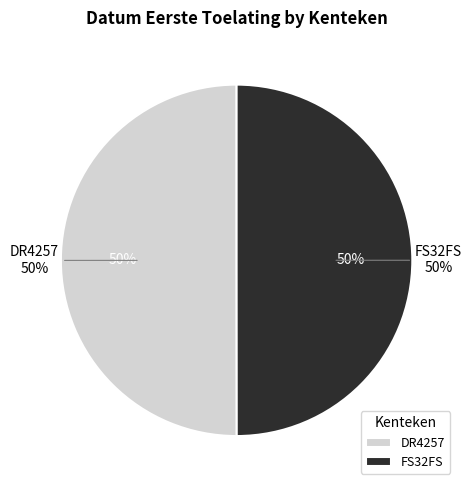

True or false: DR4257 accounts for 36% of the total.

False